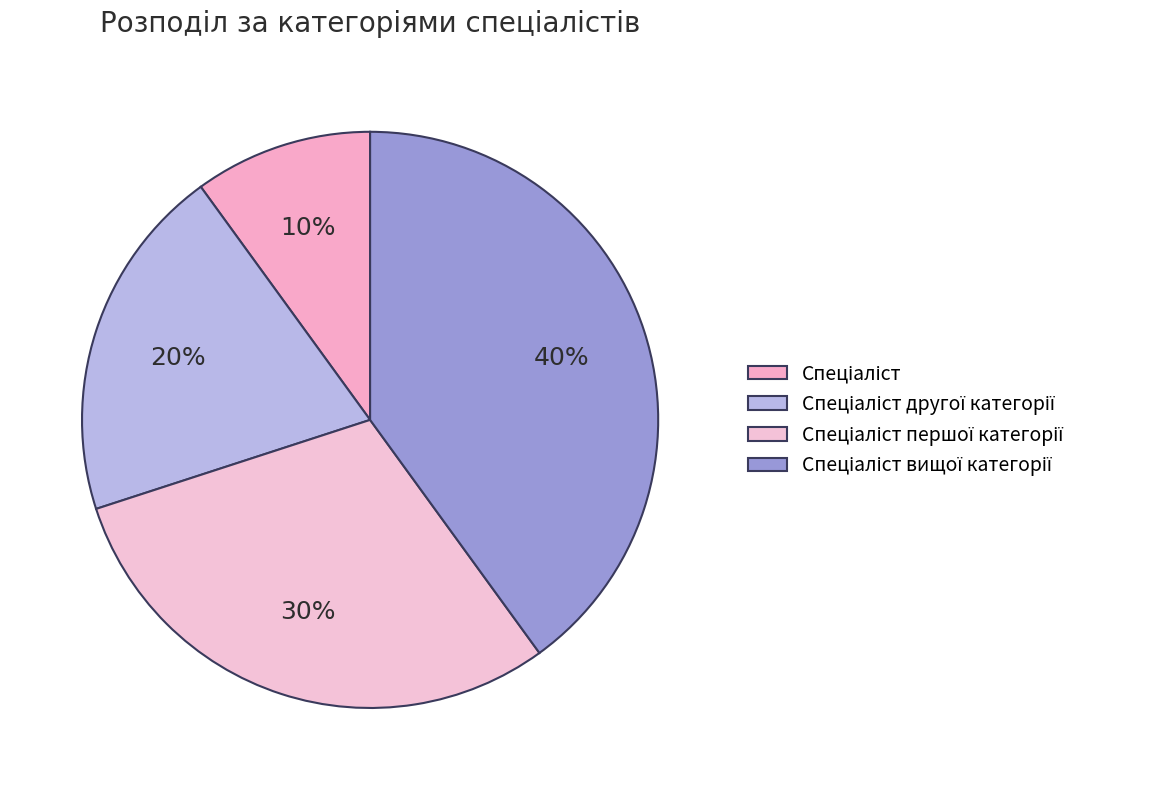

Count the number of slices in the pie.

4